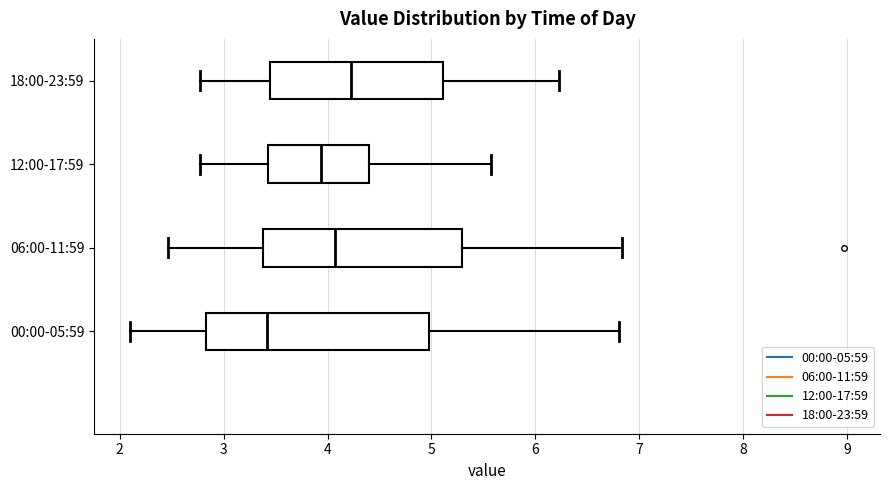

Reading bottom to top, transcribe this box plot: for each box, give where its median line is, the range the box spans, and where its two whiskers end, as read against the x-axis. The values are not printed on the chart, so give them approximately, as read against the axis.

00:00-05:59: median 3.4, box 2.8 to 5.0, whiskers 2.1 to 6.8
06:00-11:59: median 4.1, box 3.4 to 5.3, whiskers 2.5 to 6.8
12:00-17:59: median 3.9, box 3.4 to 4.4, whiskers 2.8 to 5.6
18:00-23:59: median 4.2, box 3.4 to 5.1, whiskers 2.8 to 6.2